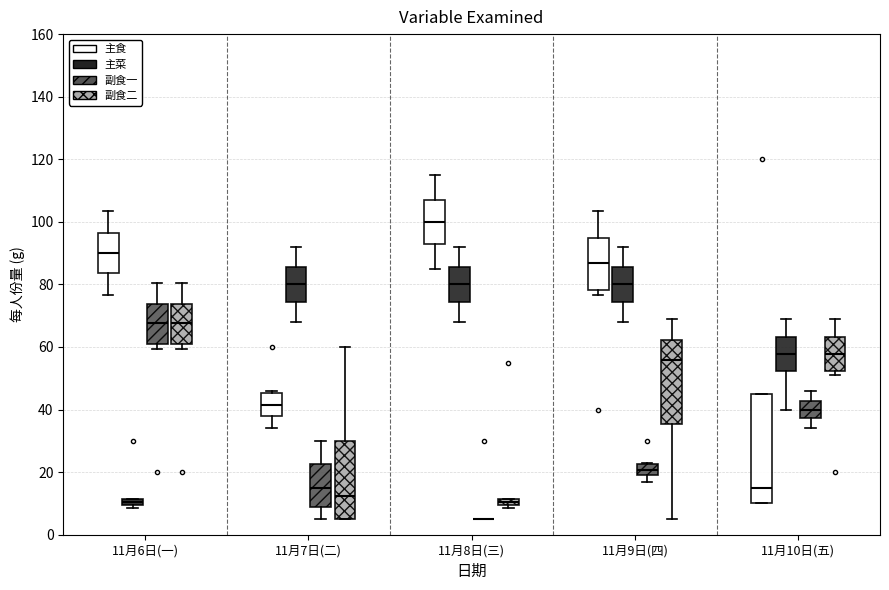

Comparing the boxes themselves (not the whiskers), which one is the tallest?

11月10日(五) (主食)